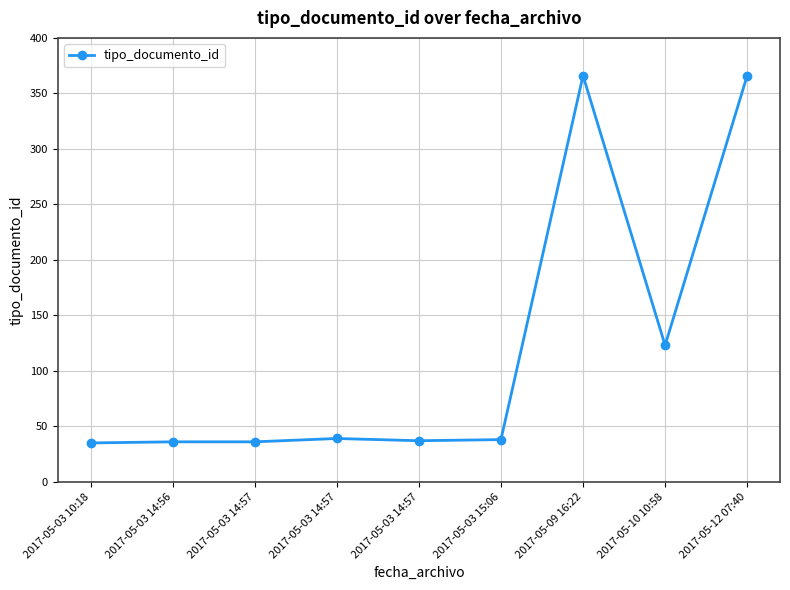

The chart shows a value of 636 at 2017-05-12 07:40. True or false?

False